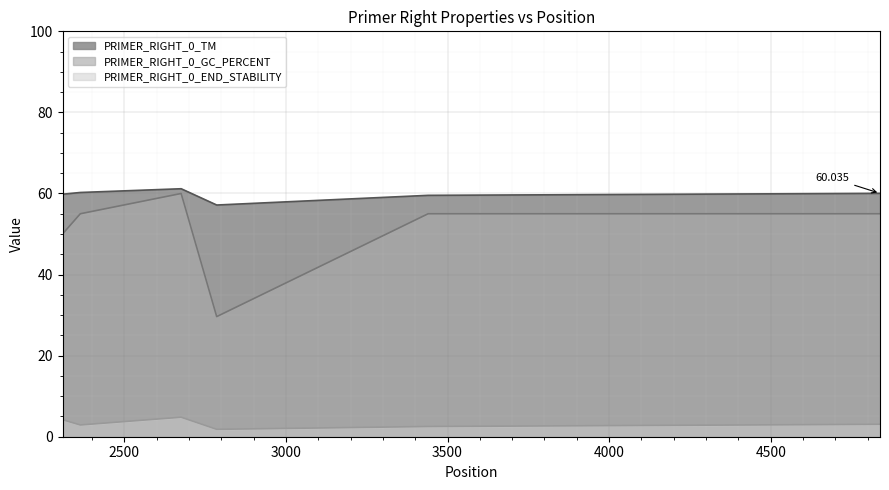

The value of PRIMER_RIGHT_0_TM at 2309 is 13.3. True or false?

False